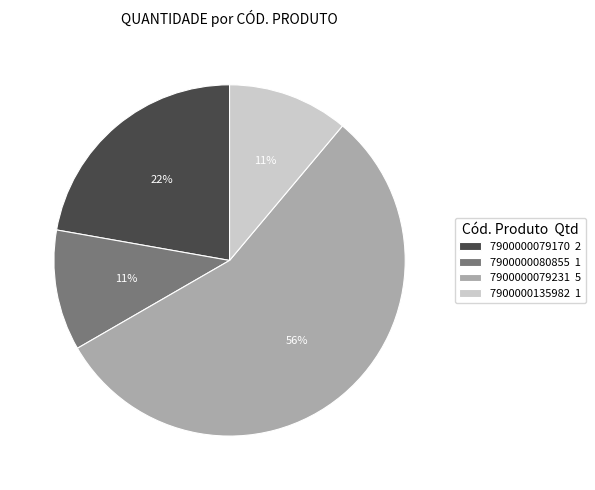

How many slices are in this pie chart?

4